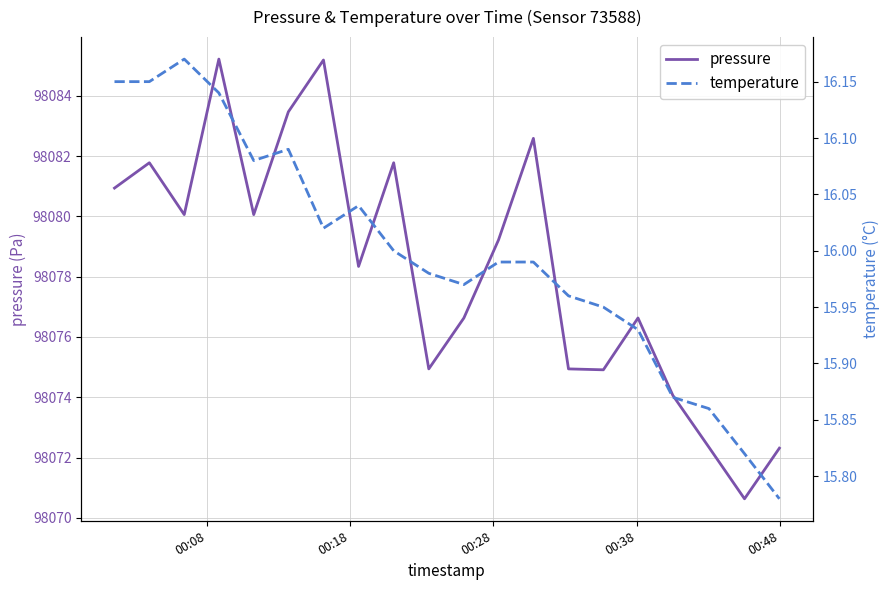

What is the maximum value for pressure?

98085.2